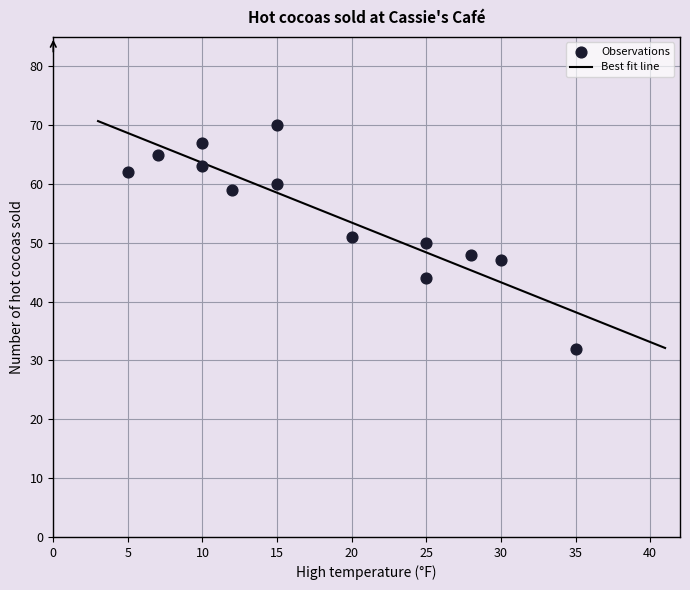

What is the range of X values (max minus min)?

30